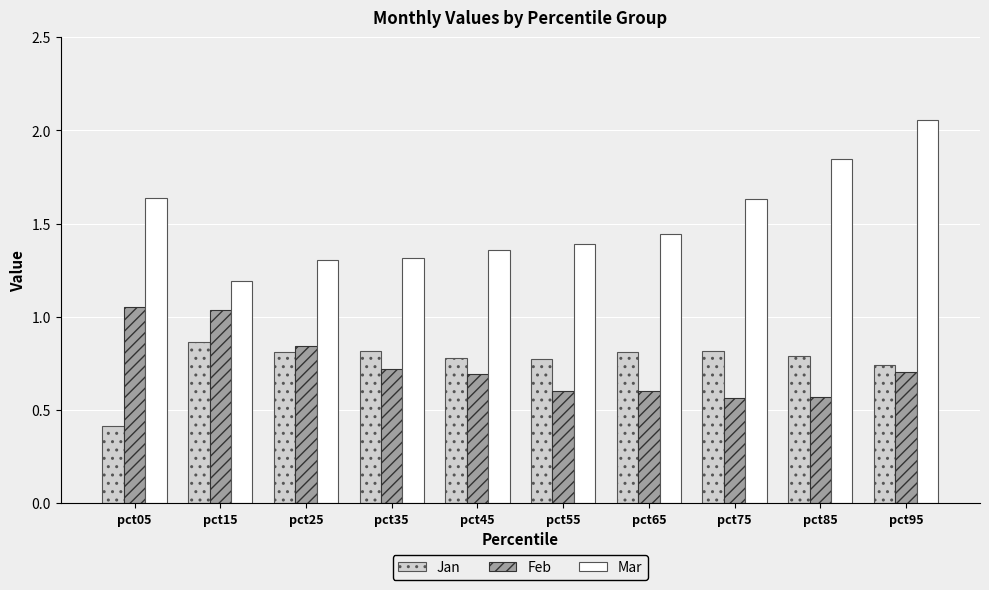

Which label corresponds to the largest value in the chart?

pct95